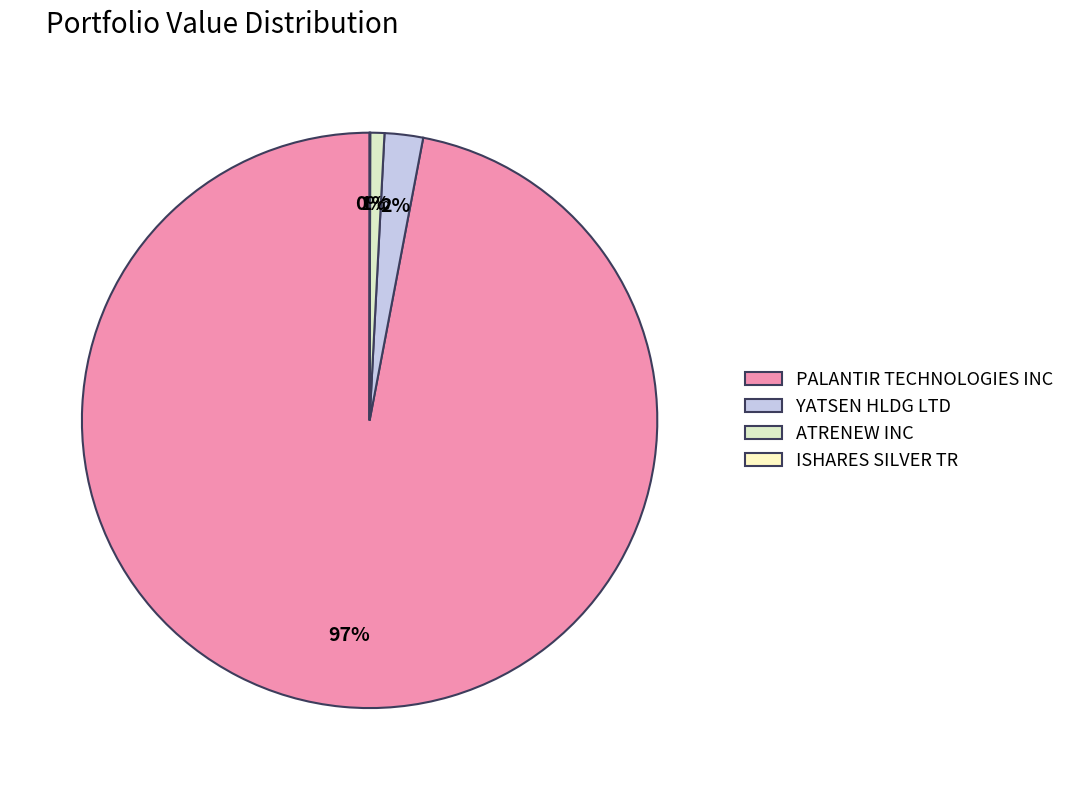

To the nearest percent, what percentage of the pie is ATRENEW INC?

1%